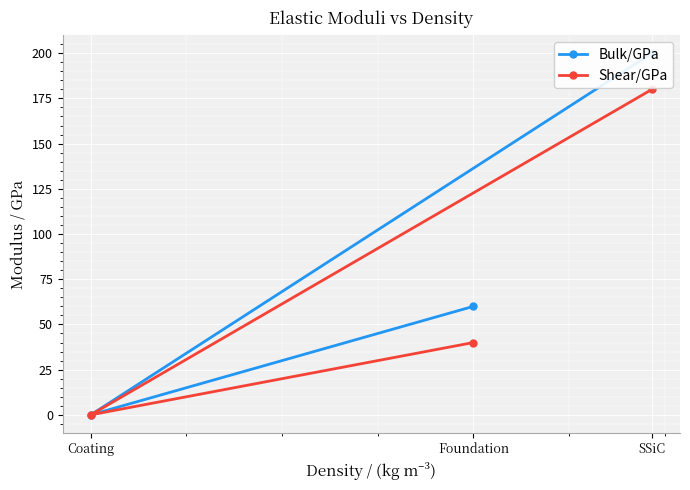

At which category does the chart reach its peak across all series?

SSiC